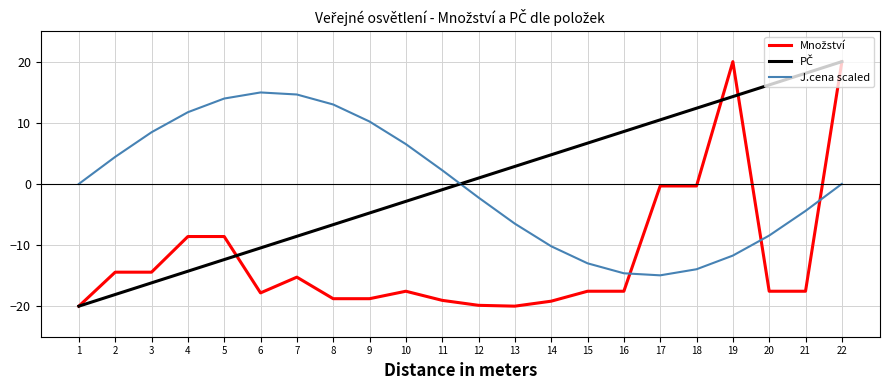

What is the maximum value shown in the chart?

20.0